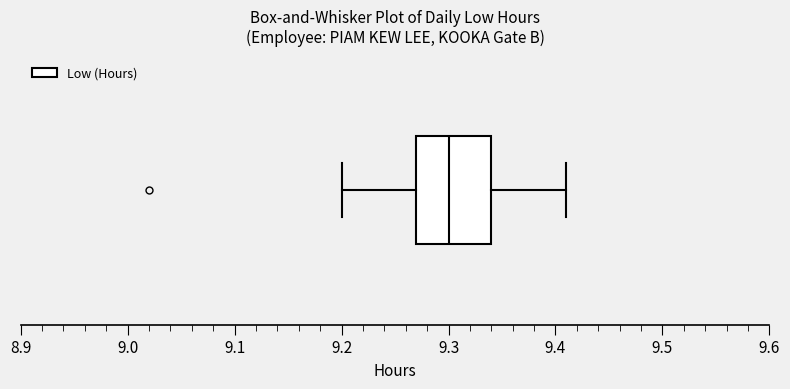

Read this box plot against the x-axis: the position of the median line, the range covered by the box, and the ends of both whiskers. The values are not printed on the chart, so give them approximately, as read against the axis.

median 9.30, box 9.27 to 9.34, whiskers 9.20 to 9.41